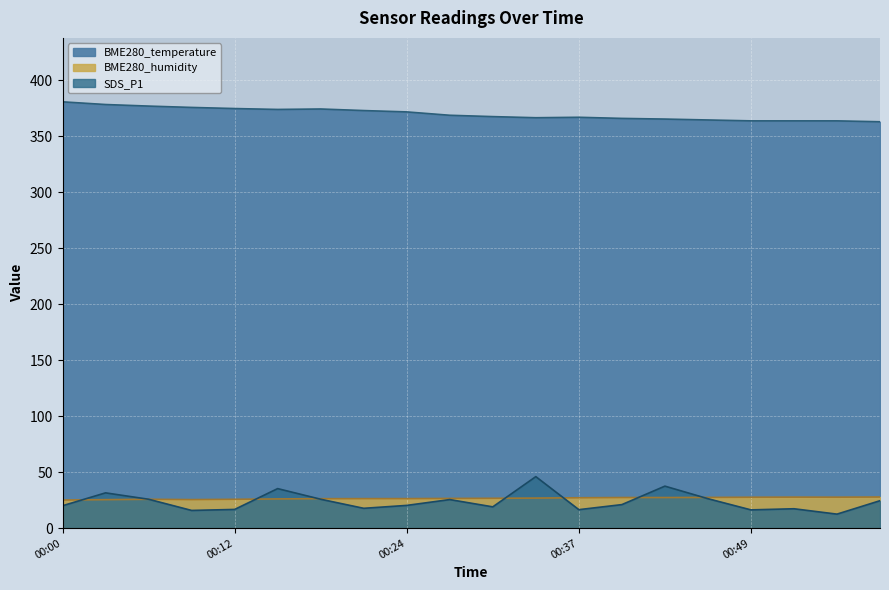

Between 00:37 and 00:34, which is larger?

00:34